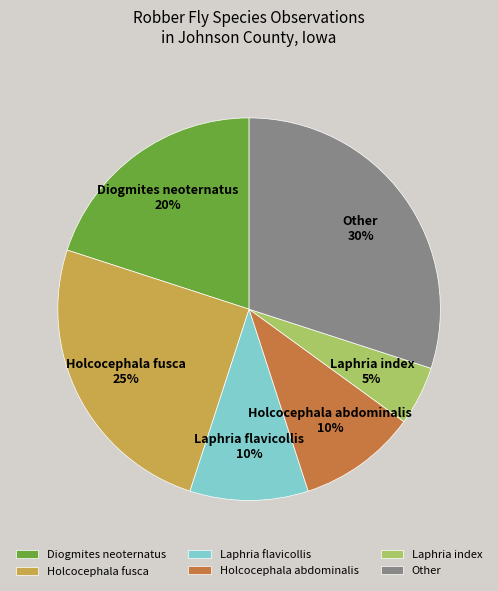

To the nearest percent, what percentage of the pie is Holcocephala fusca?

25%